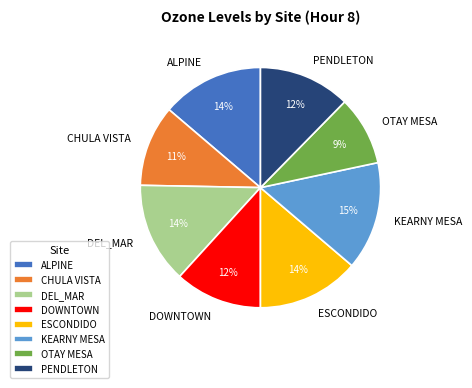

Is it true that DOWNTOWN is 12% of the pie?

True